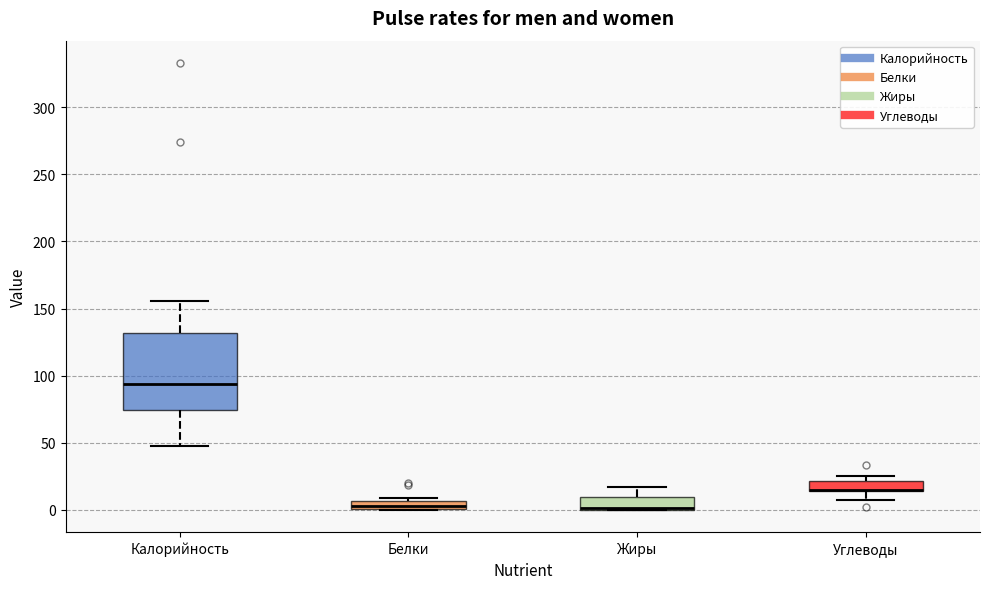

Comparing the boxes themselves (not the whiskers), which one is the tallest?

Калорийность